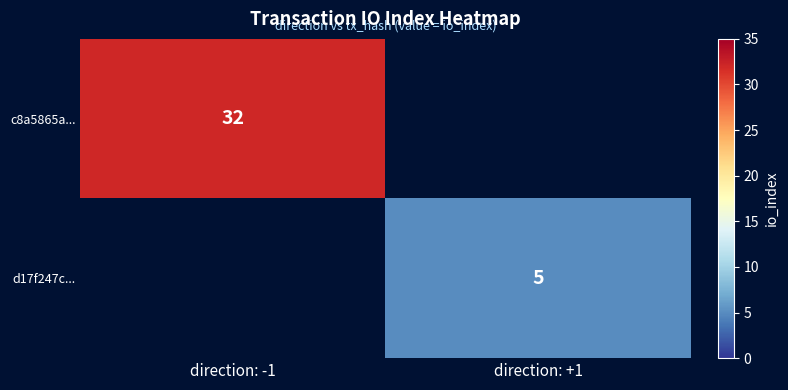

Is it true that c8a5865a... equals 32 at direction: -1?

True